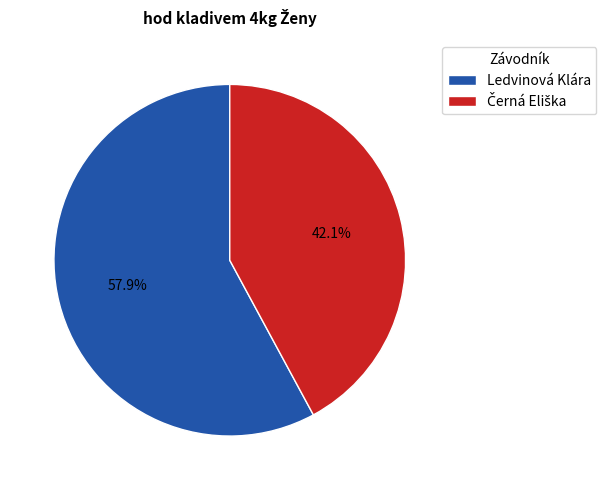

Which slice is the largest?

Ledvinová Klára